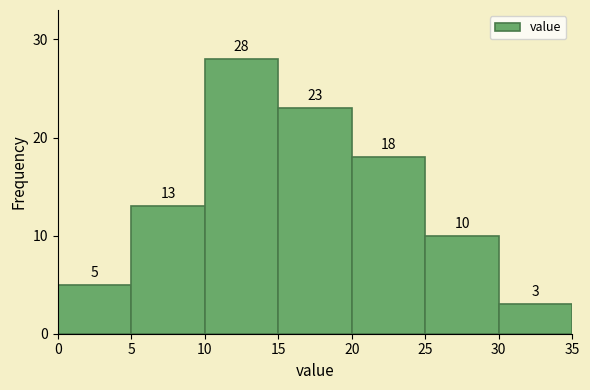

Reading left to right, transcribe this chart: for each bar, give the range it covers on the x-axis and its height.

0 to 5: 5
5 to 10: 13
10 to 15: 28
15 to 20: 23
20 to 25: 18
25 to 30: 10
30 to 35: 3